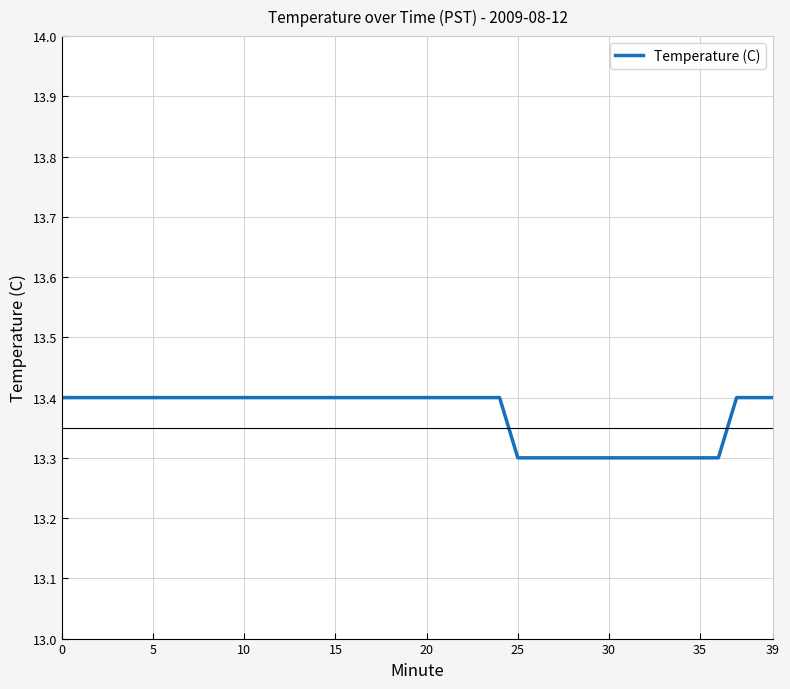

What is the greatest value displayed?

13.4